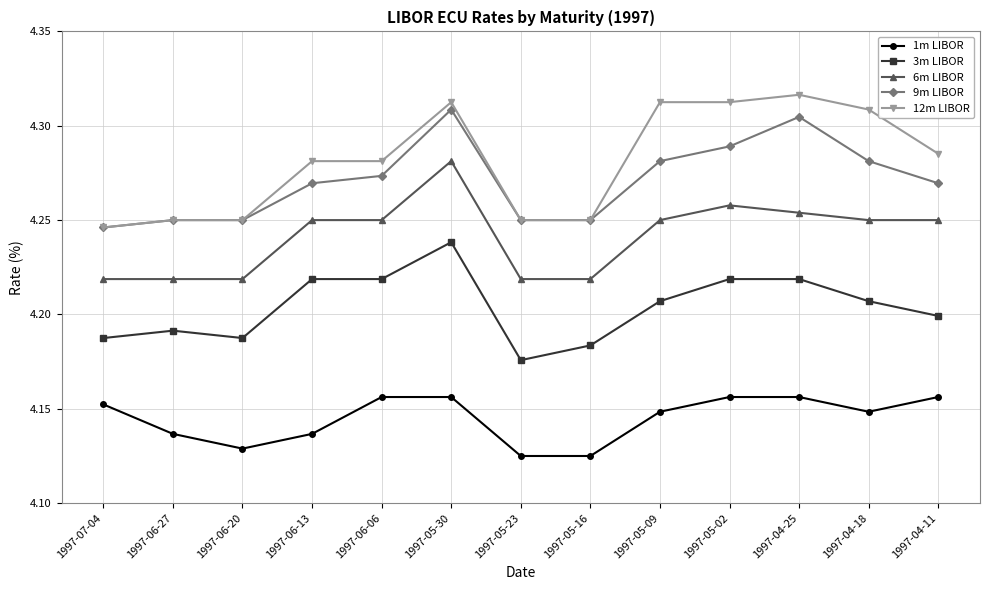

Is the value of 12m LIBOR at 1997-06-13 greater than the value of 9m LIBOR at 1997-06-13?

Yes